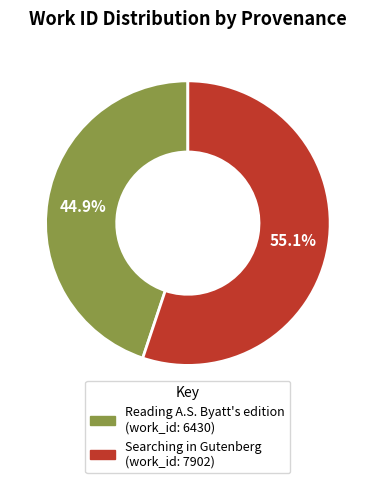

Is there any slice that represents more than half of the pie?

Yes